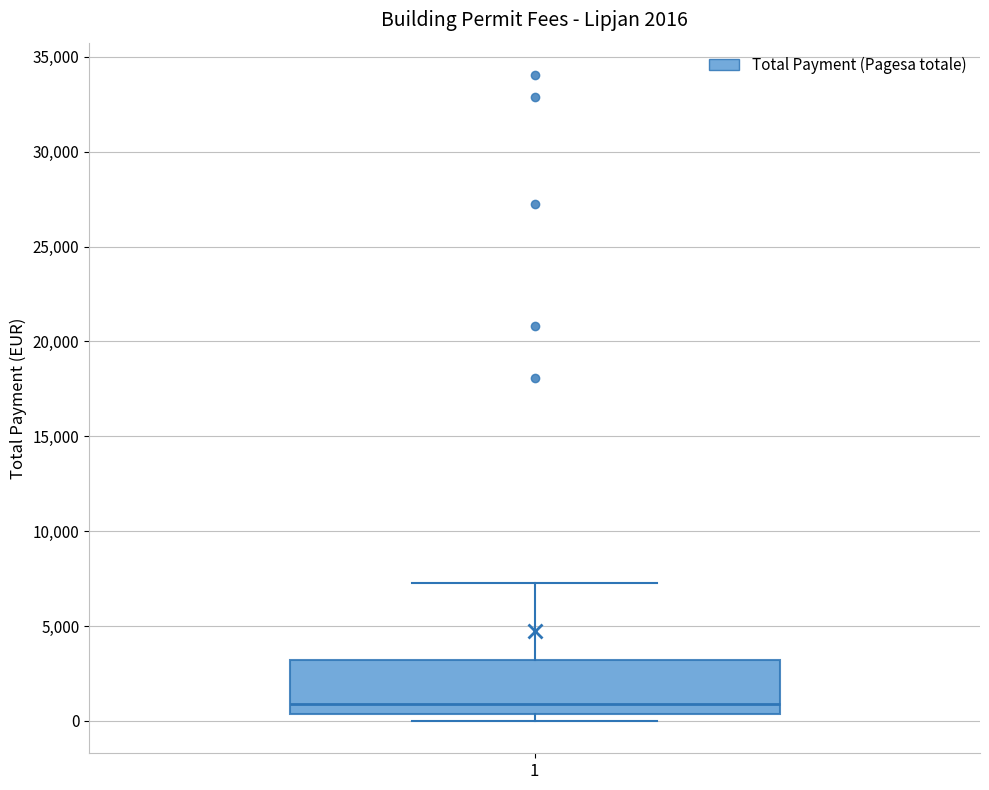

Where does the median line of the box at x = 1 sit on the y-axis? The values are not printed on the chart, so give them approximately, as read against the axis.

1000